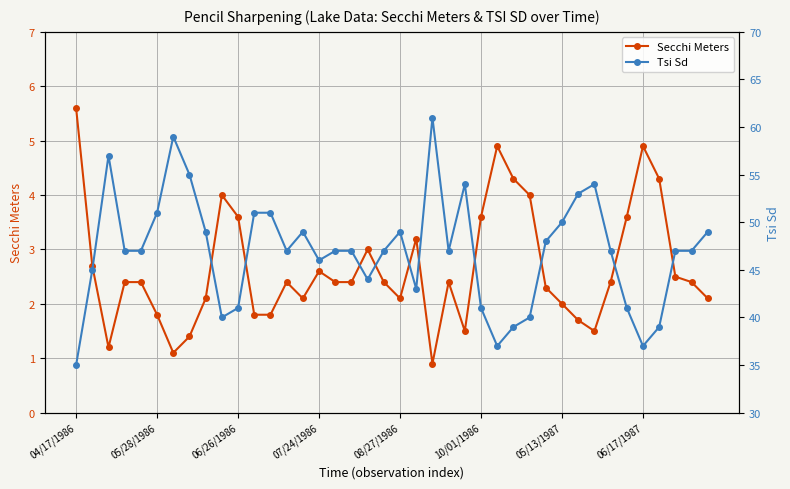

Which series has the largest range (max minus min)?

Tsi Sd